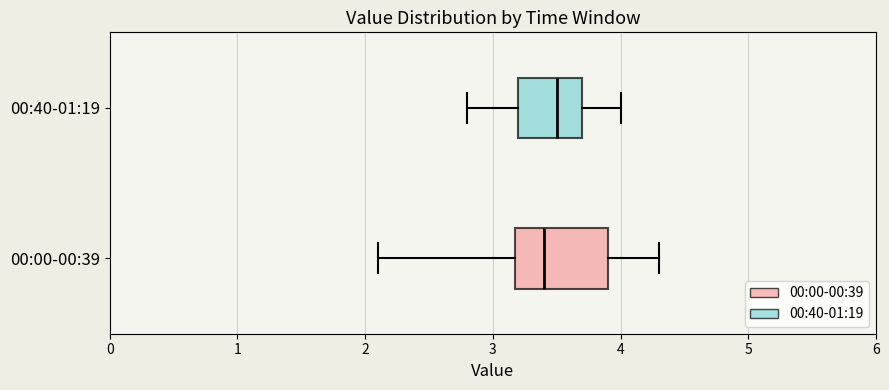

Reading bottom to top, read every box against the x-axis: the position of its median line, the range the box covers, and the ends of its whiskers. The values are not printed on the chart, so give them approximately, as read against the axis.

00:00-00:39: median 3.4, box 3.2 to 3.9, whiskers 2.1 to 4.3
00:40-01:19: median 3.5, box 3.2 to 3.7, whiskers 2.8 to 4.0